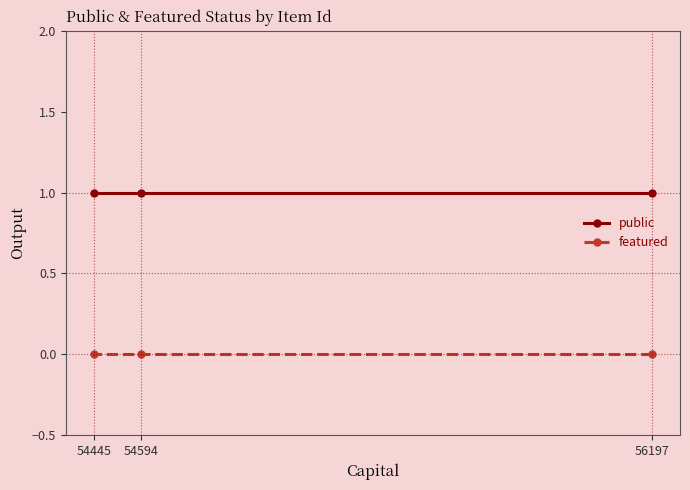

Rank the categories by featured value from highest to lowest.

56197, 54594, 54445